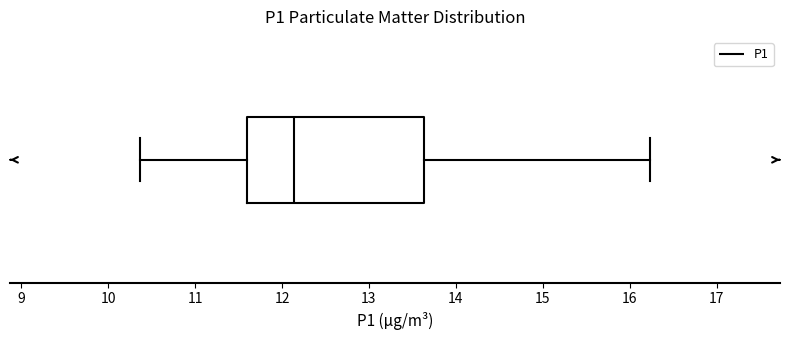

Where is the left edge of the box on the x-axis? The values are not printed on the chart, so give them approximately, as read against the axis.

11.6